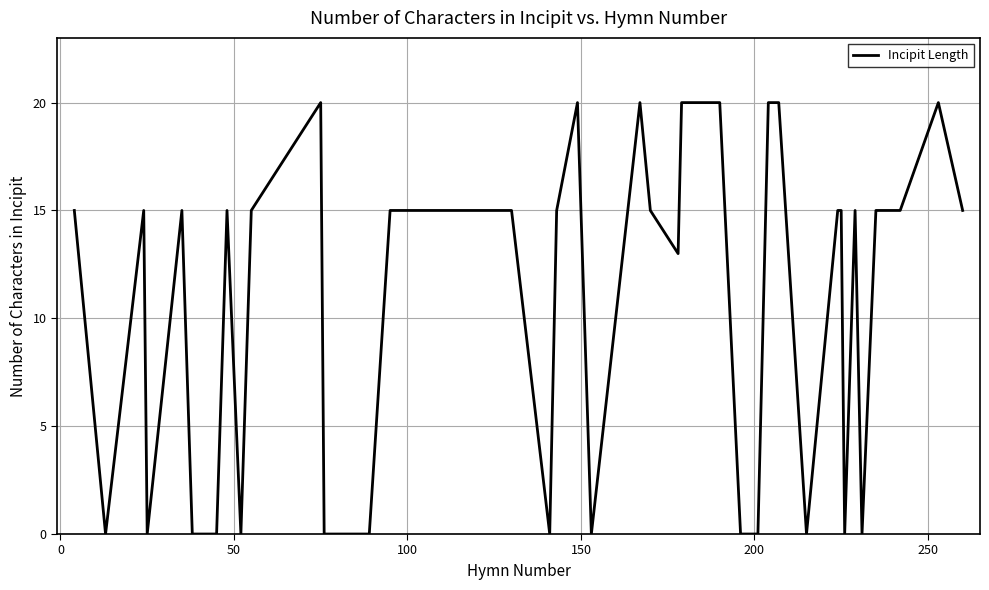

What is the maximum value shown in the chart?

20